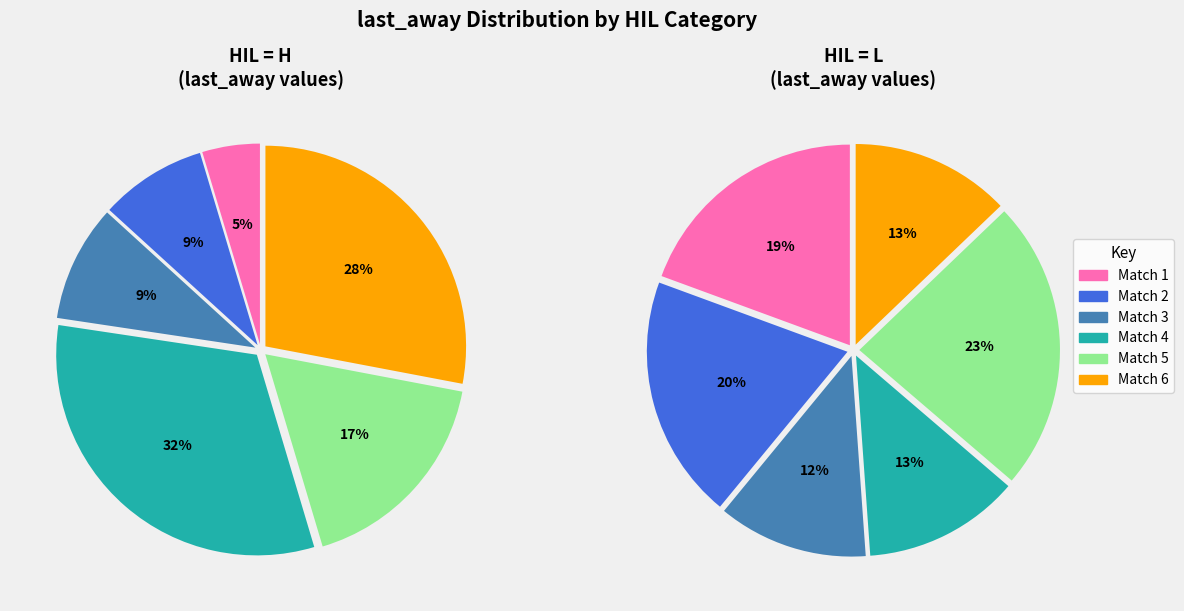

To the nearest percent, what portion does 14 represent?

4%